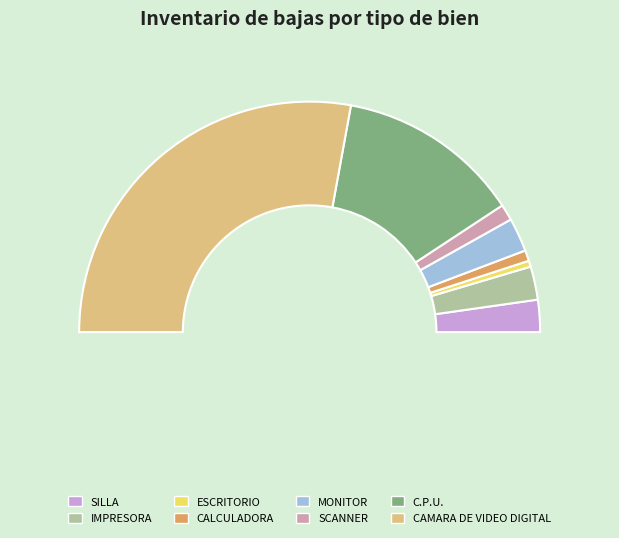

How many slices are in this pie chart?

8